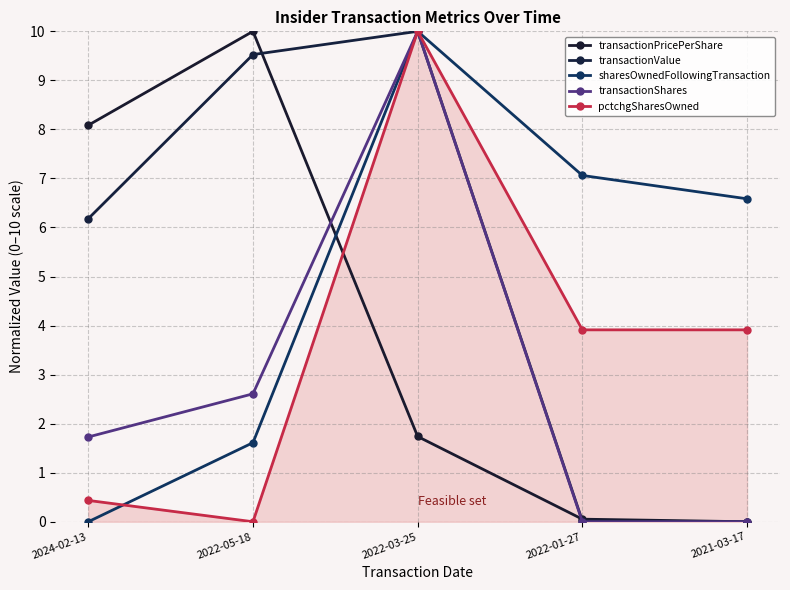

At which label is transactionValue closest to 5?

2024-02-13